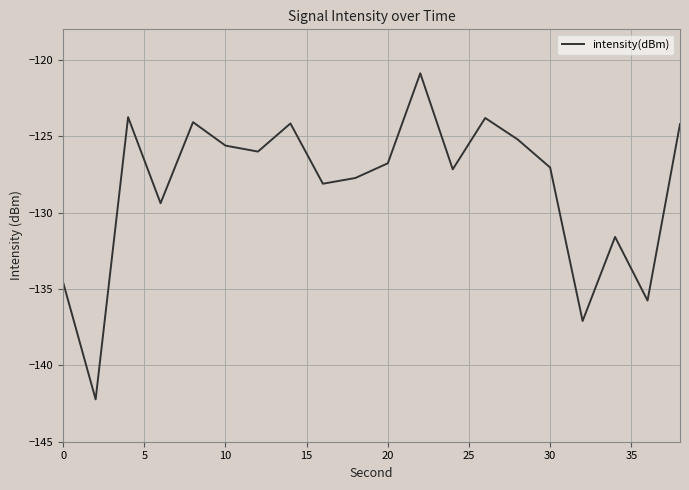

What is the smallest value displayed?

-142.2